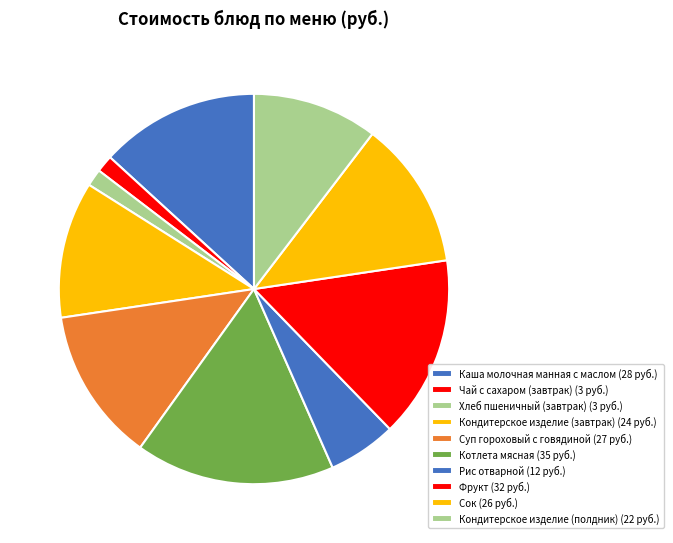

True or false: Кондитерское изделие (завтрак) accounts for 11% of the total.

True